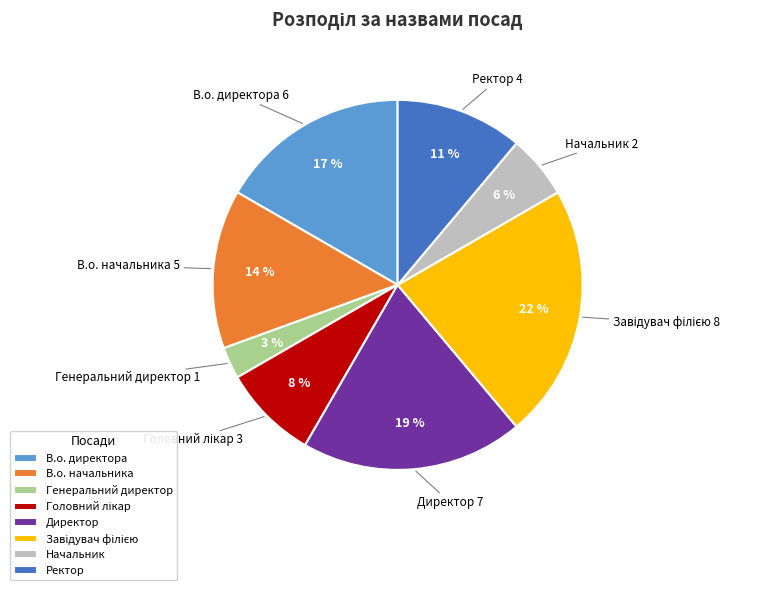

Do Ректор and В.о. начальника together represent more than half of the pie?

No